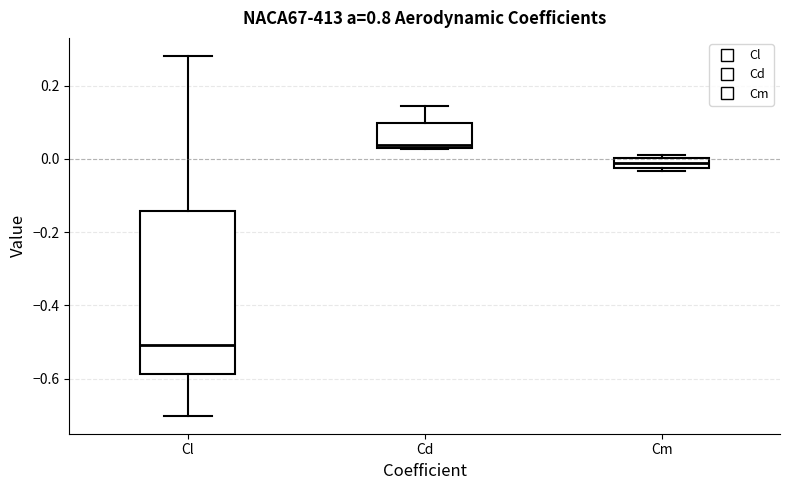

Which box's median line is the lowest?

Cl